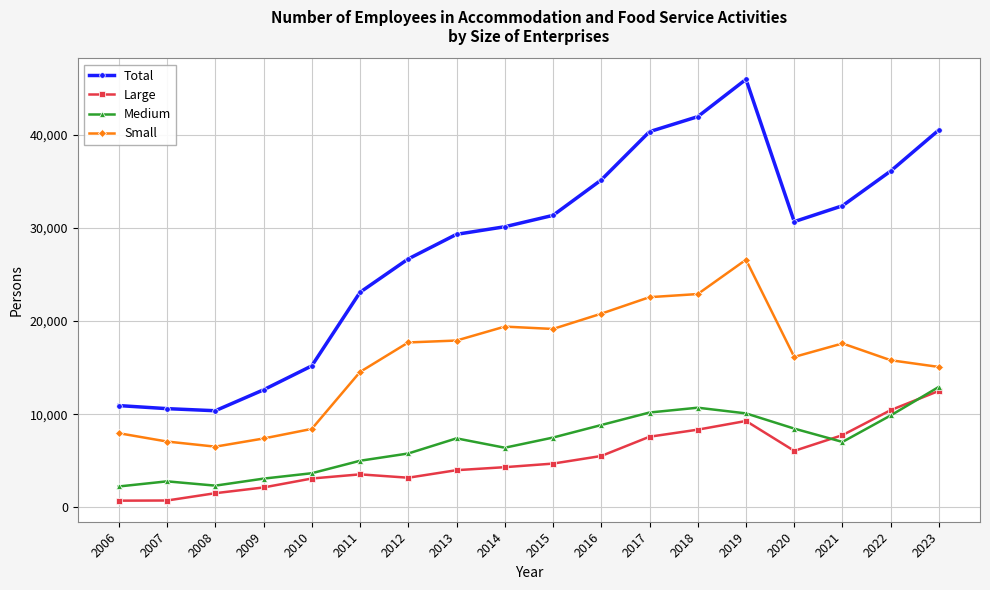

Rank the series at 2007 from highest to lowest value.

Total, Small, Medium, Large